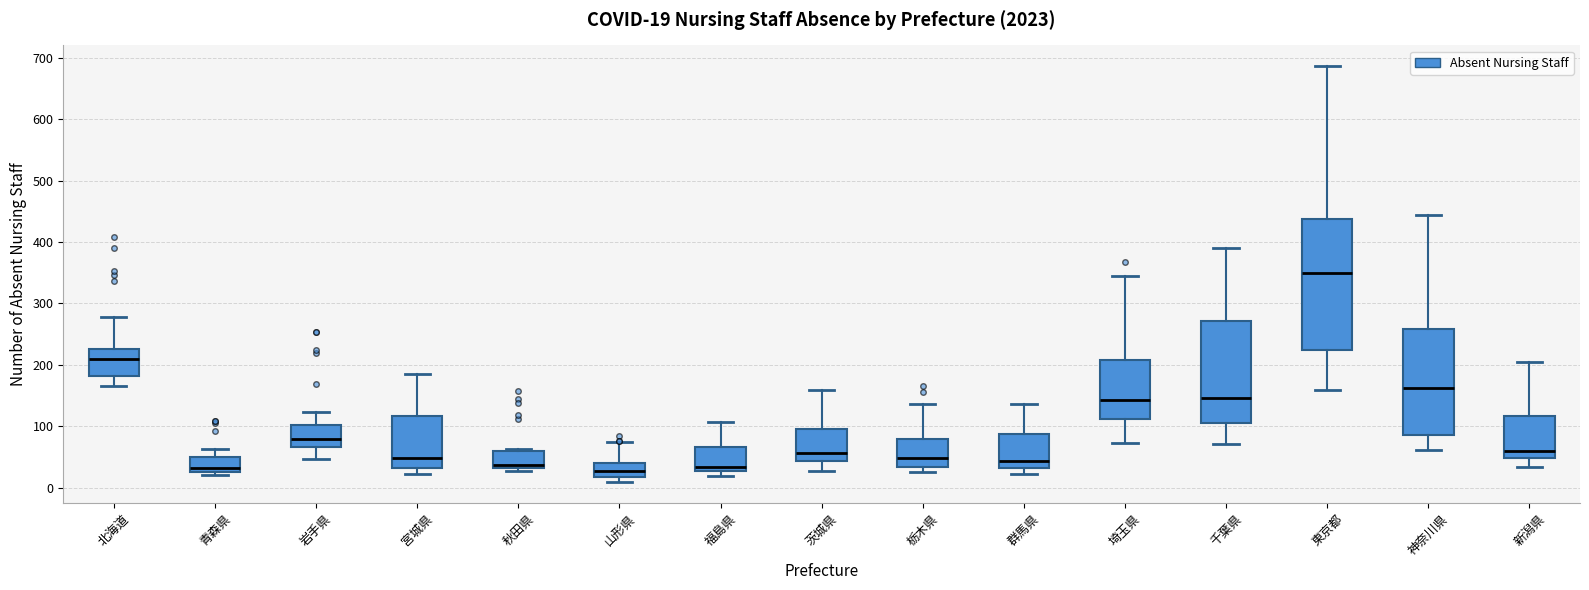

Comparing the boxes themselves (not the whiskers), which one is the tallest?

東京都